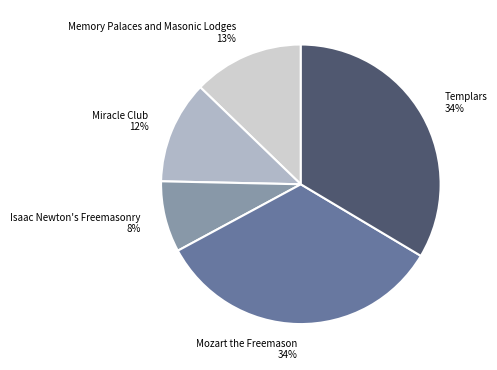

Count the number of slices in the pie.

5